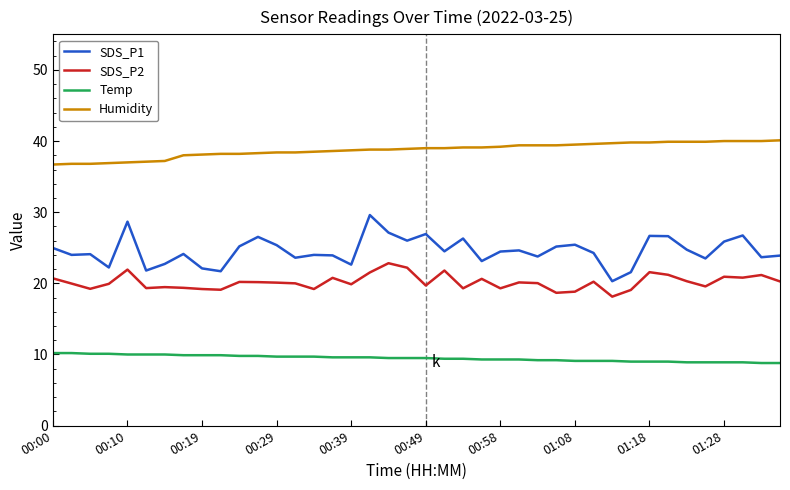

What is the maximum value for SDS_P2?

22.8